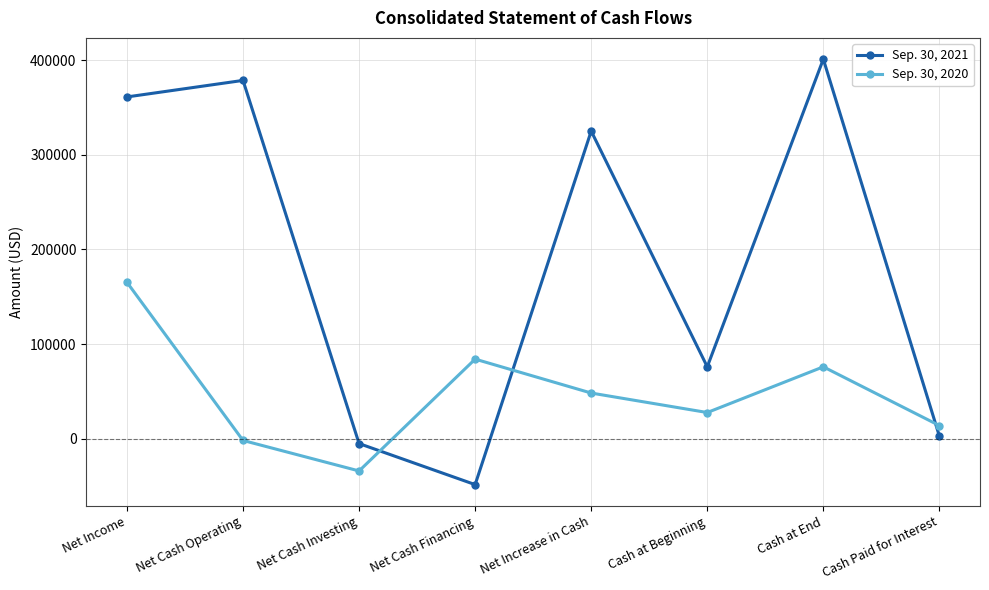

Is this an area chart (filled region under the line)?

No